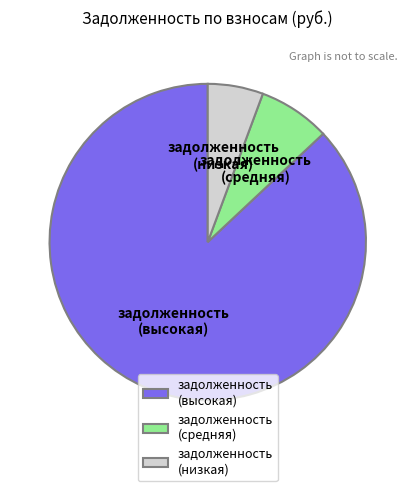

Is the sum of задолженность (высокая) and задолженность (средняя) greater than half?

Yes